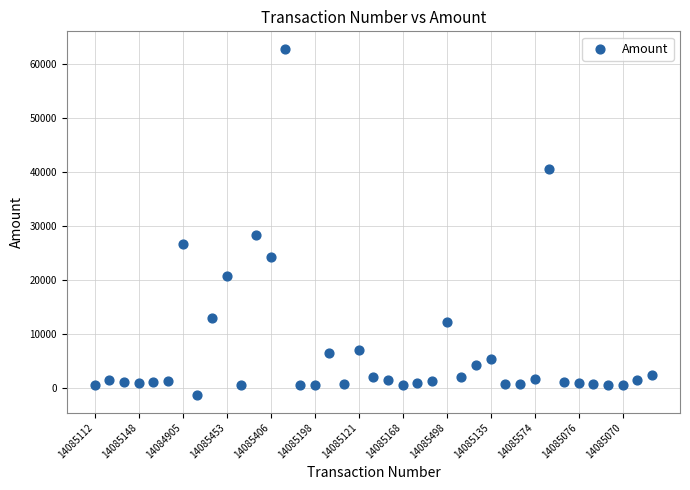

What is the range of Y values (max minus min)?

64122.0